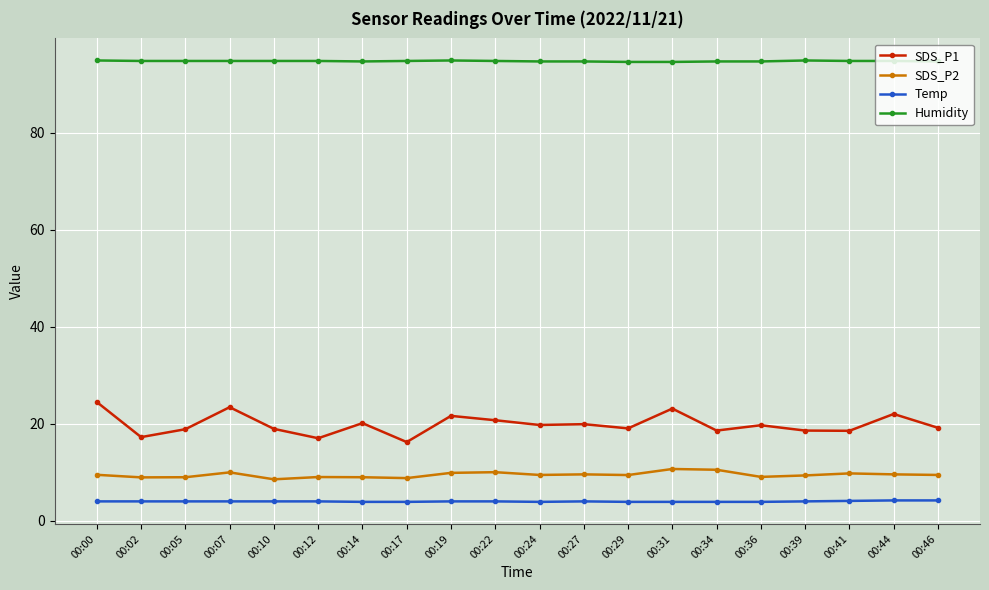

Rank the series by their maximum value, from lowest to highest.

Temp, SDS_P2, SDS_P1, Humidity